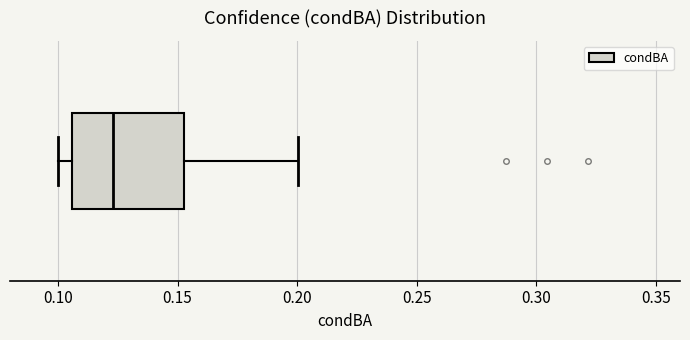

Read this box plot against the x-axis: the position of the median line, the range covered by the box, and the ends of both whiskers. The values are not printed on the chart, so give them approximately, as read against the axis.

median 0.125, box 0.105 to 0.155, whiskers 0.100 to 0.200